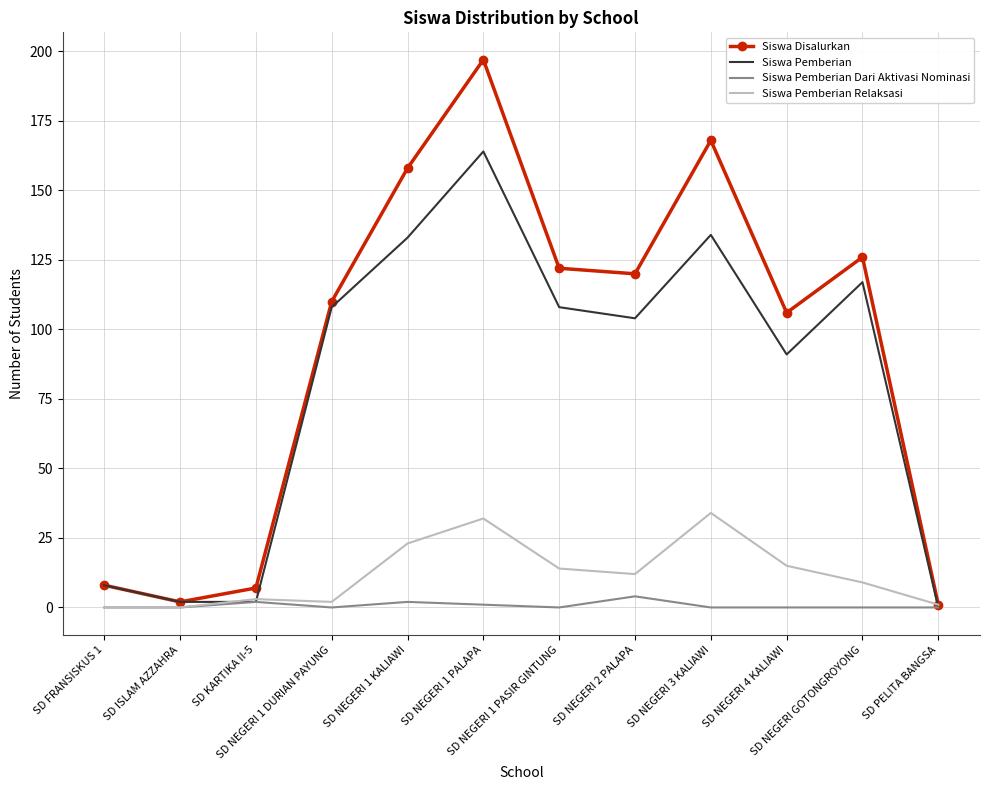

Which series has the widest spread of values?

Siswa Disalurkan